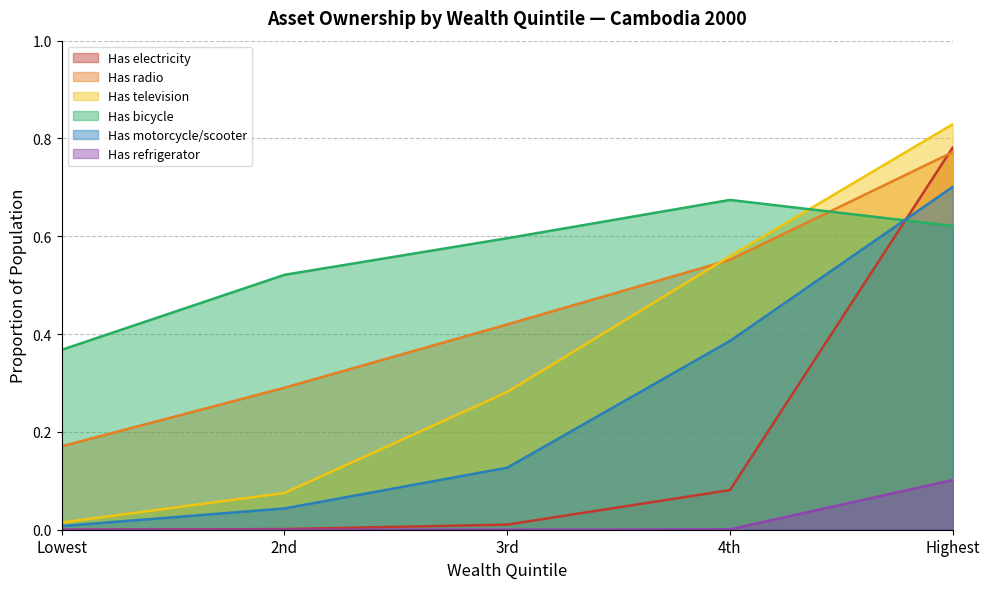

True or false: Has electricity and Has refrigerator intersect in this chart.

False